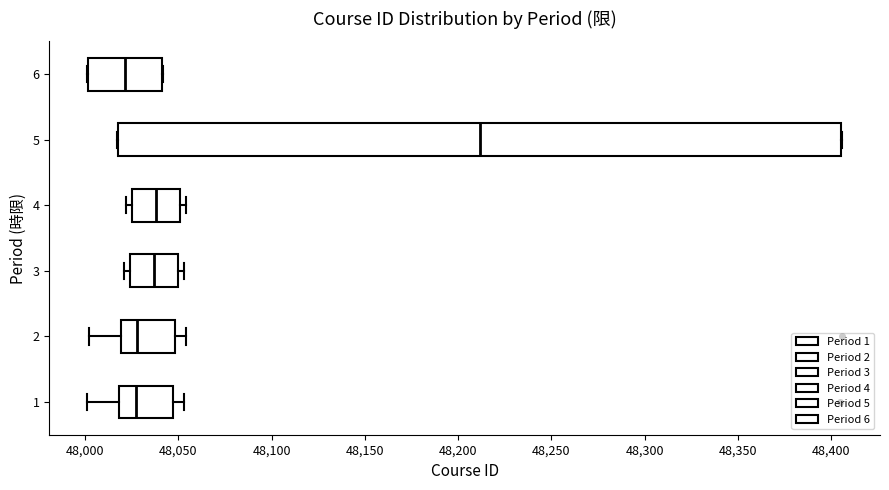

Reading bottom to top, read every box against the x-axis: the position of its median line, the range the box covers, and the ends of its whiskers. The values are not printed on the chart, so give them approximately, as read against the axis.

1: median 48025, box 48020 to 48045, whiskers 48000 to 48055
2: median 48030, box 48020 to 48050, whiskers 48000 to 48055
3: median 48035, box 48025 to 48050, whiskers 48020 to 48055
4: median 48040, box 48025 to 48050, whiskers 48020 to 48055
5: median 48210, box 48020 to 48405, whiskers 48015 to 48405
6: median 48020, box 48000 to 48040, whiskers 48000 to 48040